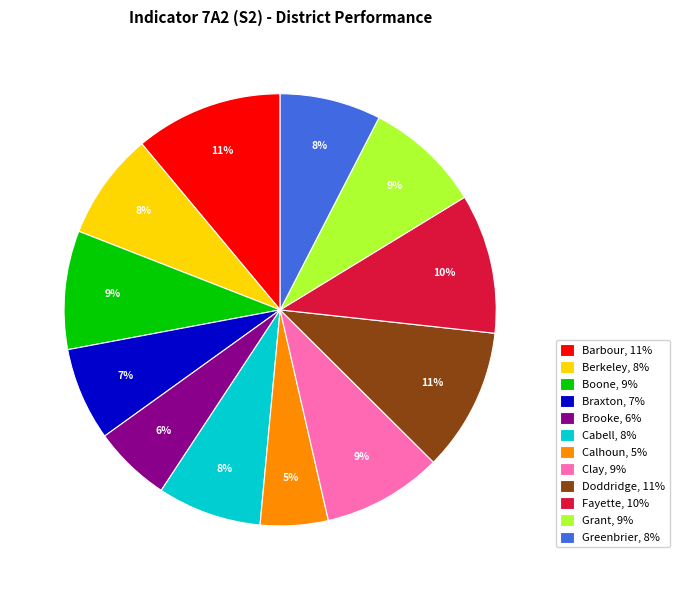

Do Fayette, 10% and Berkeley, 8% together represent more than half of the pie?

No